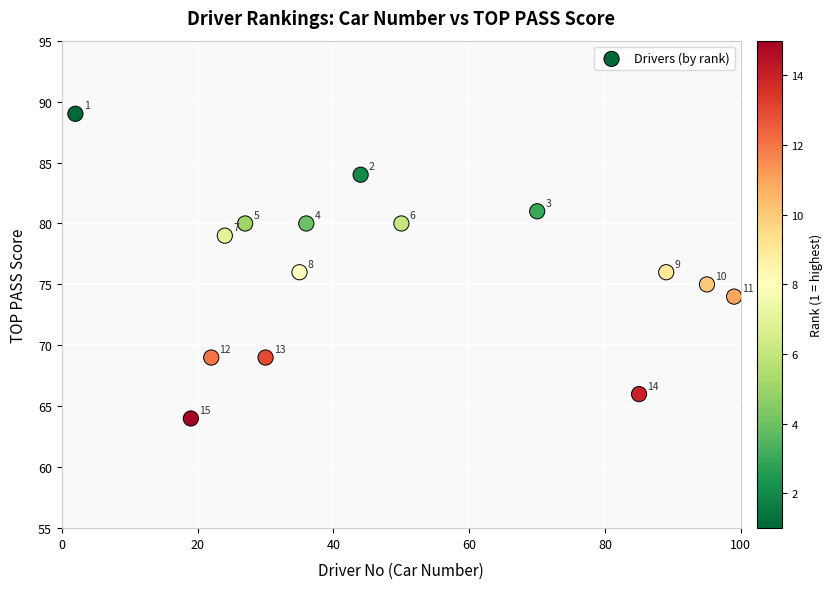

What is the range of X values (max minus min)?

97